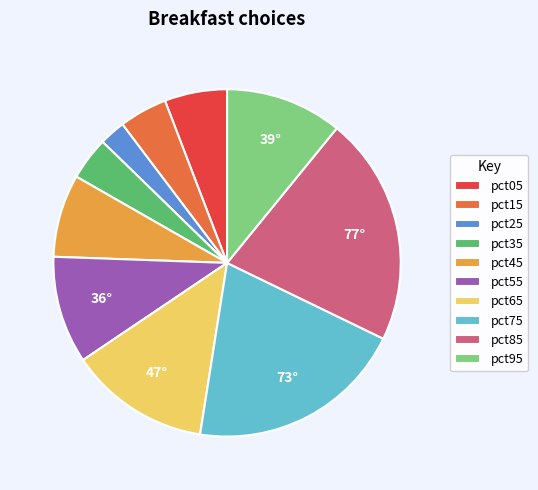

Which slice is the largest?

pct85